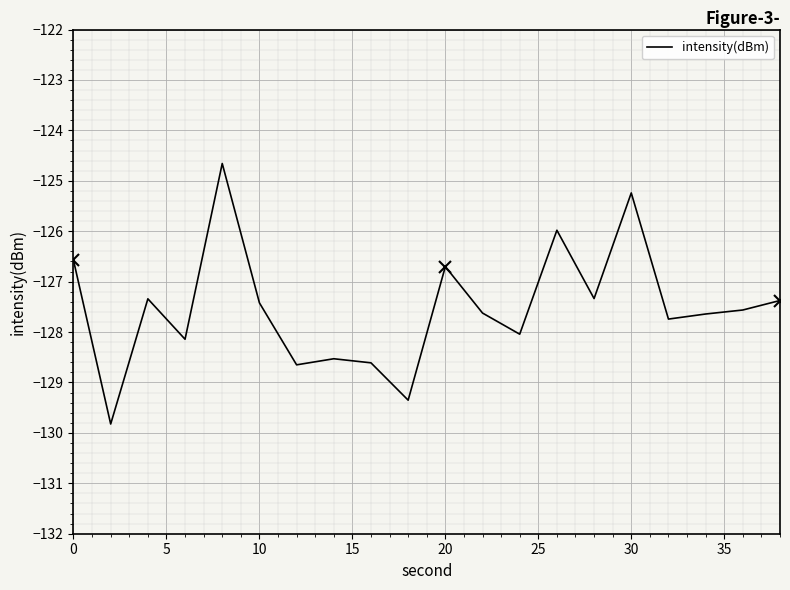

What is the difference between the maximum and minimum values?

5.2